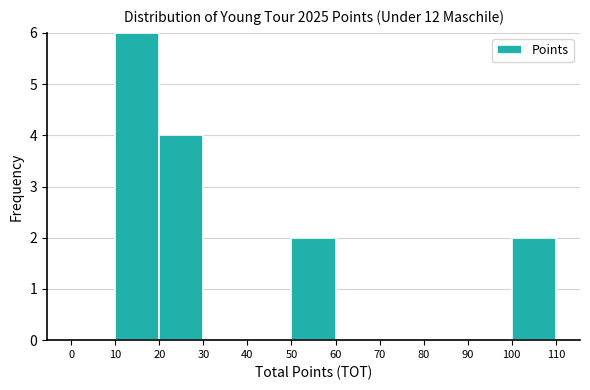

Reading left to right, list every bar in this chart as the range it spans on the x-axis followed by its height. The values are not printed on the chart, so give them approximately, as read against the axis.

0 to 10: 0
10 to 20: 6
20 to 30: 4
30 to 40: 0
40 to 50: 0
50 to 60: 2
60 to 70: 0
70 to 80: 0
80 to 90: 0
90 to 100: 0
100 to 110: 2